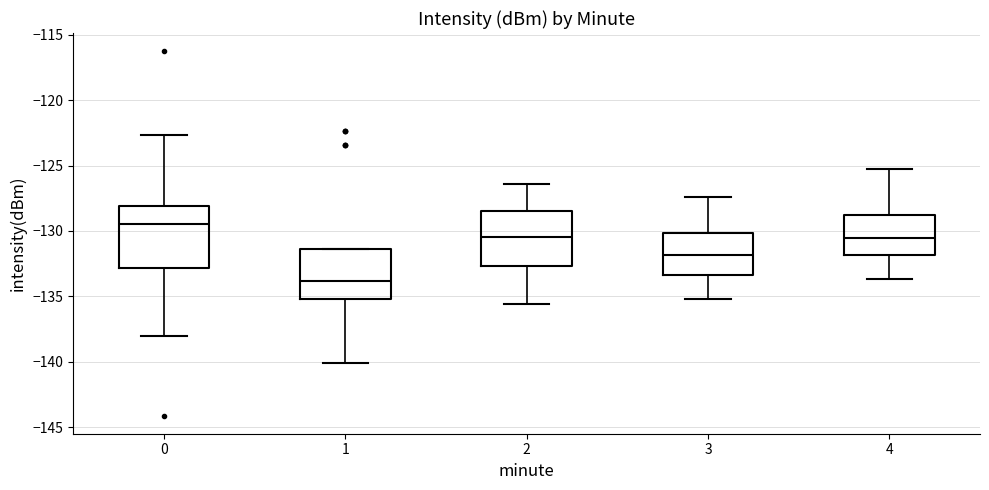

Reading left to right, read every box against the y-axis: the position of its median line, the range the box covers, and the ends of its whiskers. The values are not printed on the chart, so give them approximately, as read against the axis.

0: median -129.5, box -133.0 to -128.0, whiskers -138.0 to -122.5
1: median -134.0, box -135.0 to -131.5, whiskers -140.0 to -131.5
2: median -130.5, box -132.5 to -128.5, whiskers -135.5 to -126.5
3: median -132.0, box -133.5 to -130.0, whiskers -135.0 to -127.5
4: median -130.5, box -132.0 to -129.0, whiskers -133.5 to -125.5